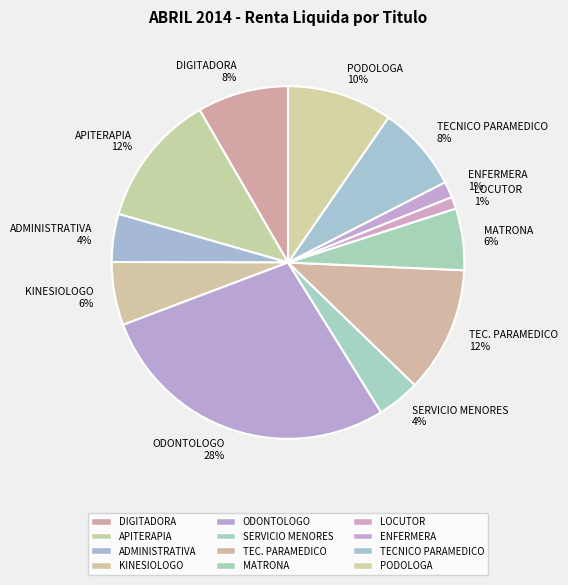

True or false: APITERAPIA accounts for 1% of the total.

False